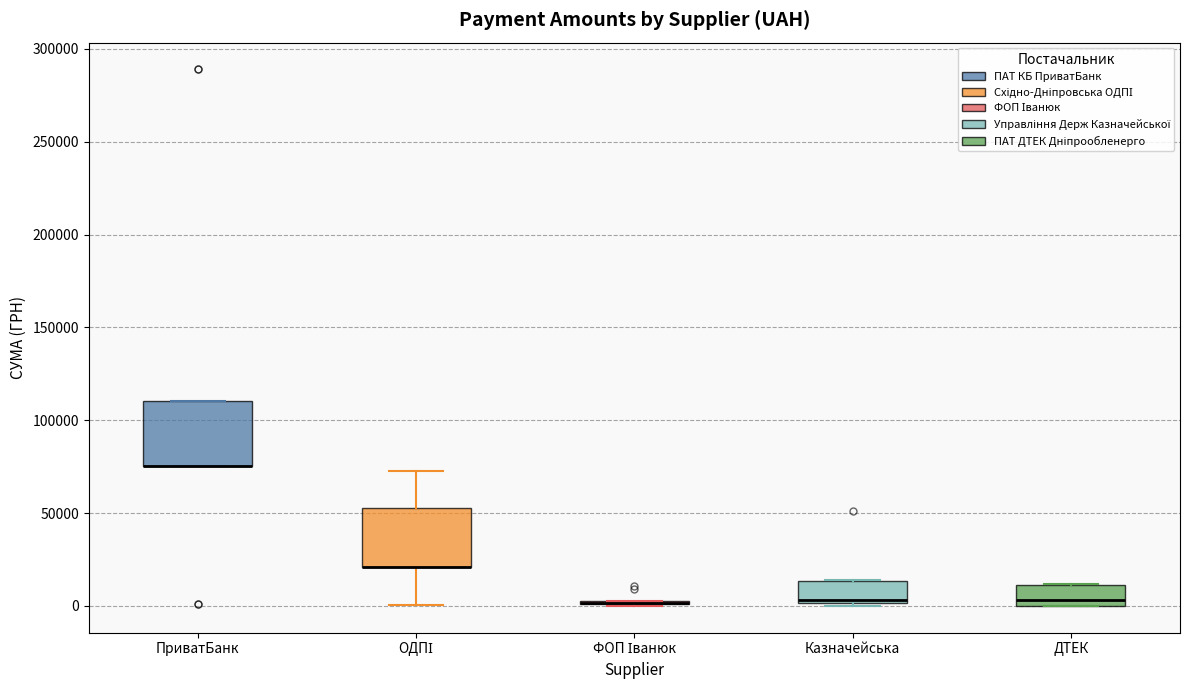

Reading left to right, read every box against the y-axis: the position of its median line, the range the box covers, and the ends of its whiskers. The values are not printed on the chart, so give them approximately, as read against the axis.

ПриватБанк: median 75000 (drawn on the box's lower edge), box 75000 to 110000, whiskers 75000 to 110000
ОДПІ: median 20000 (drawn on the box's lower edge), box 20000 to 55000, whiskers 0 to 75000
ФОП Іванюк: box collapsed to a line at 0, whiskers 0 to 0
Казначейська: median 5000, box 0 to 15000, whiskers 0 to 15000
ДТЕК: median 5000, box 0 to 10000, whiskers 0 to 10000